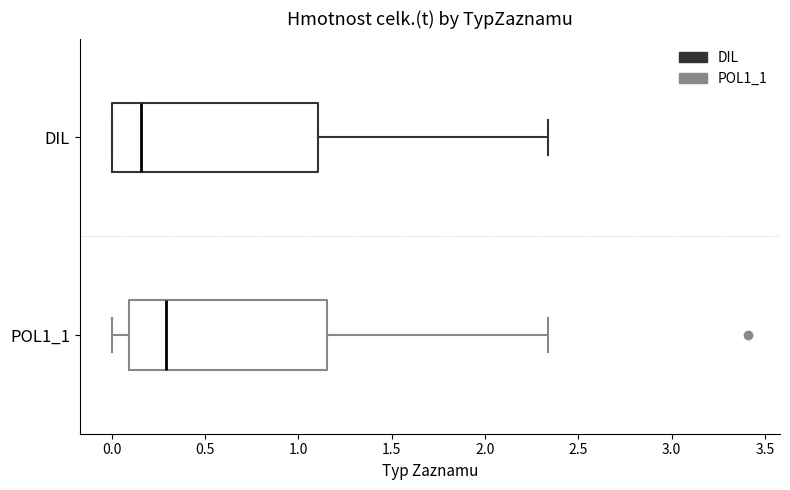

Reading bottom to top, read every box against the x-axis: the position of its median line, the range the box covers, and the ends of its whiskers. The values are not printed on the chart, so give them approximately, as read against the axis.

POL1_1: median 0.30, box 0.10 to 1.15, whiskers 0.00 to 2.35
DIL: median 0.15, box 0.00 to 1.10, whiskers 0.00 to 2.35